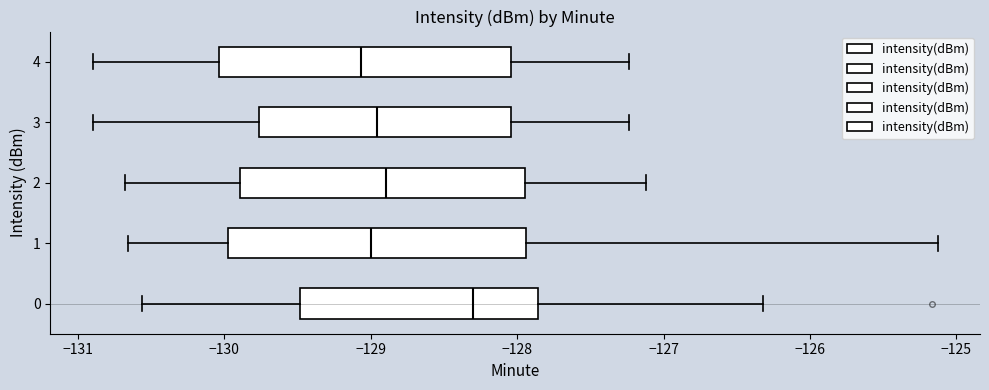

Reading bottom to top, transcribe this box plot: for each box, give where its median line is, the range the box spans, and where its two whiskers end, as read against the x-axis. The values are not printed on the chart, so give them approximately, as read against the axis.

0: median -128.3, box -129.5 to -127.9, whiskers -130.6 to -126.3
1: median -129.0, box -130.0 to -127.9, whiskers -130.7 to -125.1
2: median -128.9, box -129.9 to -127.9, whiskers -130.7 to -127.1
3: median -129.0, box -129.8 to -128.0, whiskers -130.9 to -127.2
4: median -129.1, box -130.0 to -128.0, whiskers -130.9 to -127.2